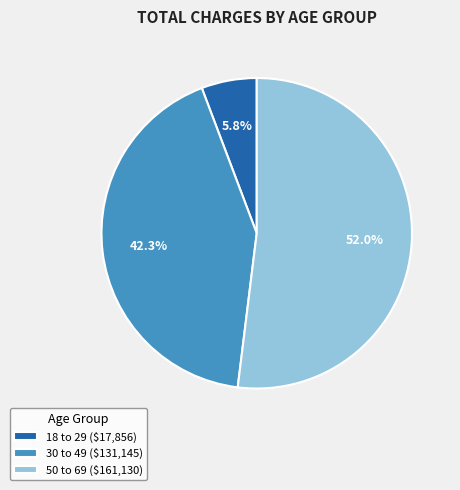

What is the smallest slice in the pie chart?

18 to 29 ($17,856)